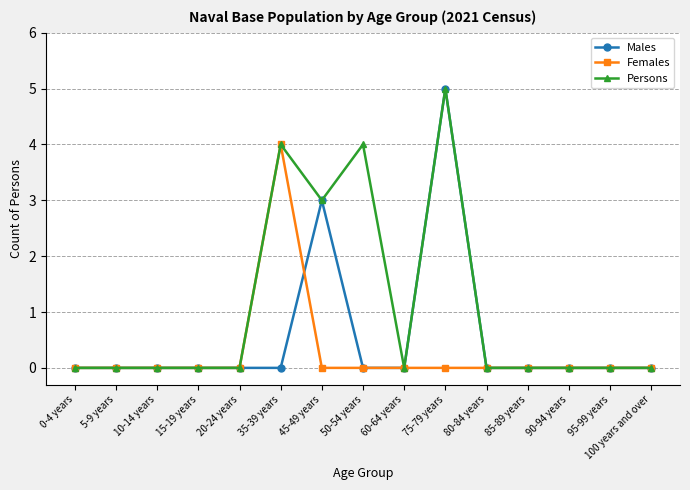

List the series in order of their overall mean, lowest first.

Females, Males, Persons